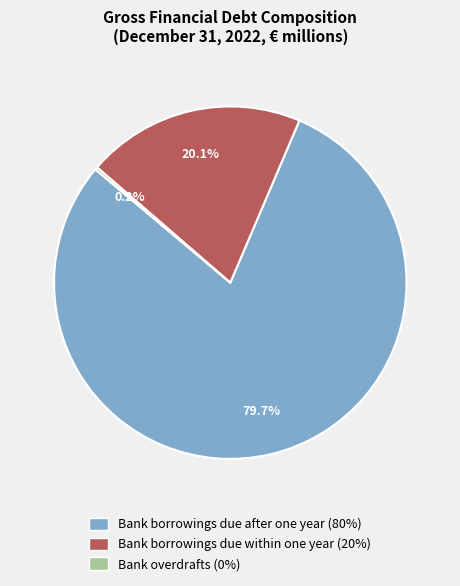

Is there a majority slice in this chart?

Yes